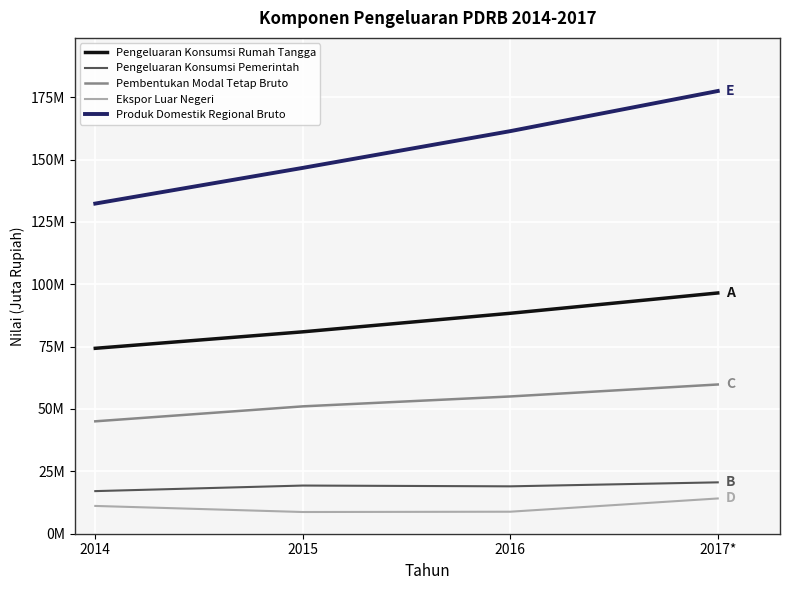

What is the difference between the Pengeluaran Konsumsi Rumah Tangga values at 2015 and 2014?

6608126